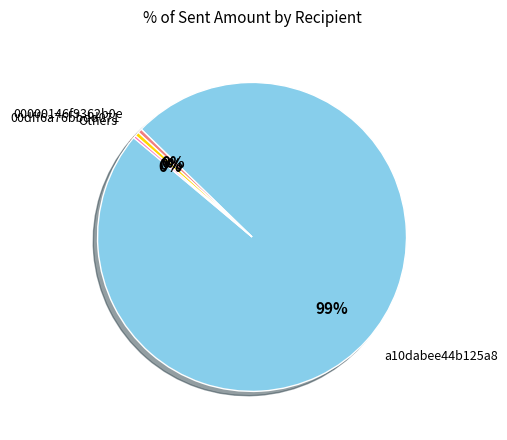

Does any single category account for the majority?

Yes